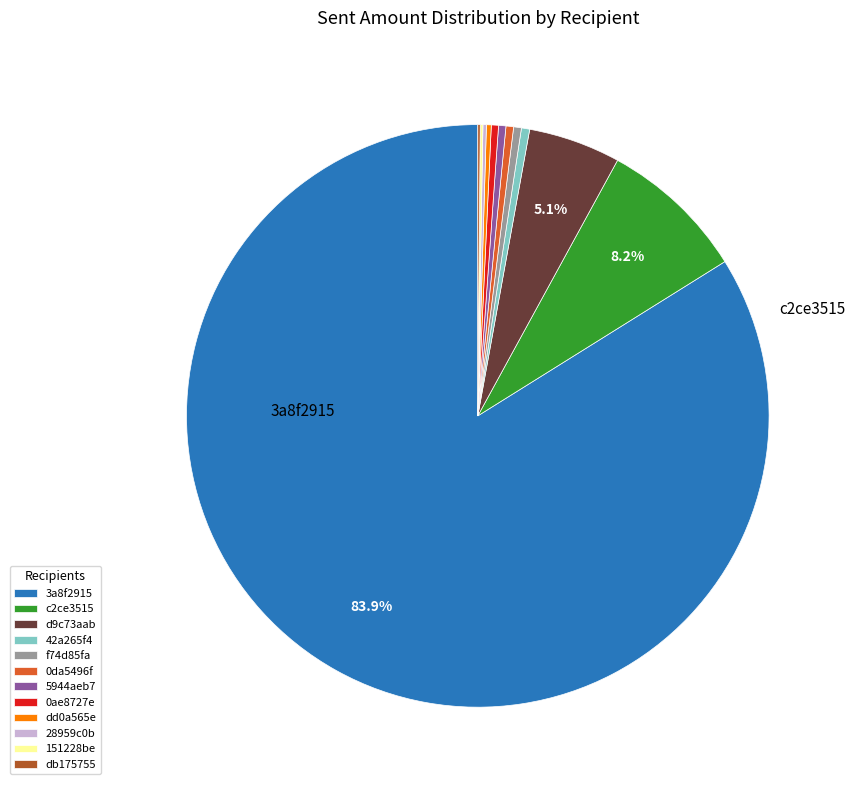

Does any single category account for the majority?

Yes